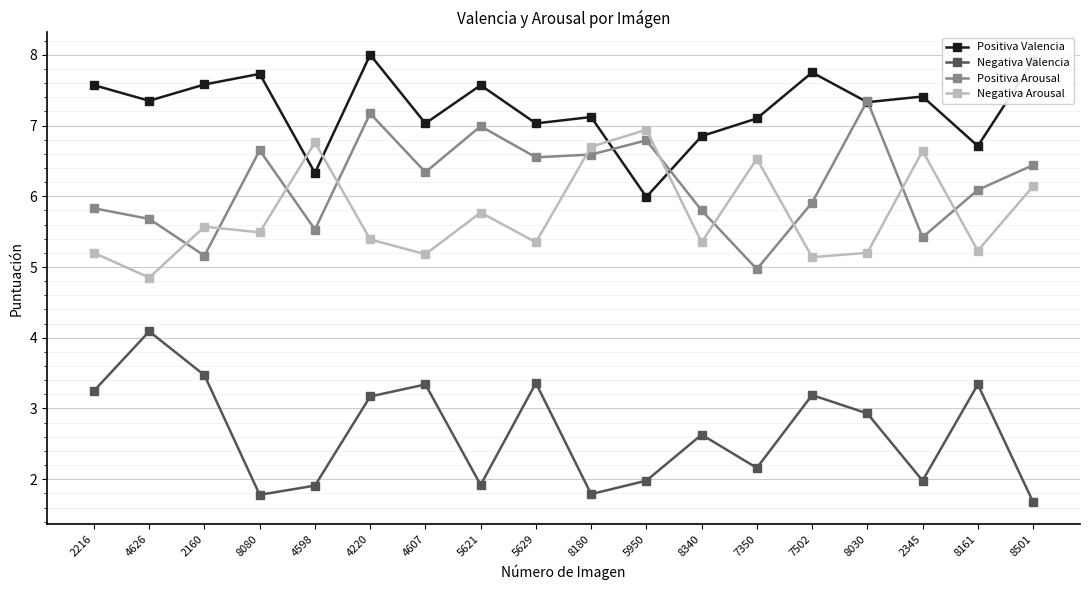

True or false: Positiva Valencia and Negativa Valencia cross at least once.

False